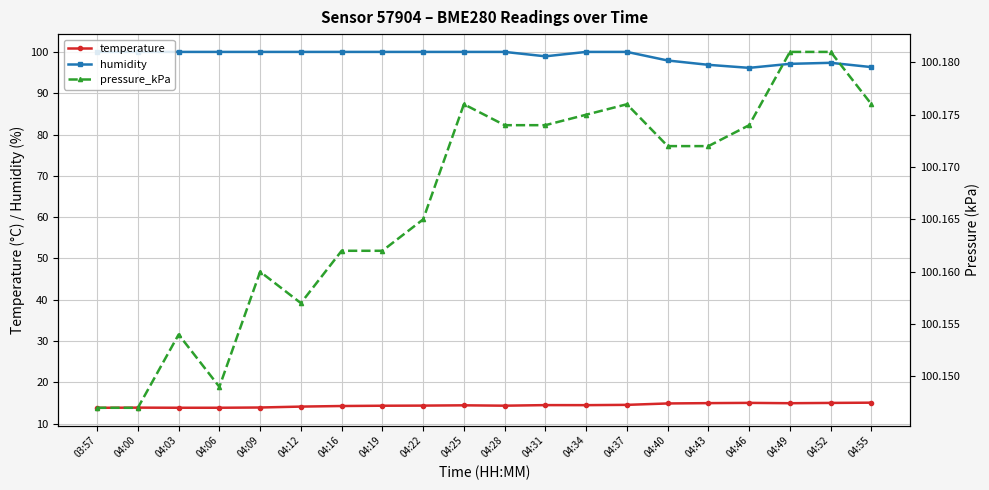

At which category is the sum across all series the highest?

04:37